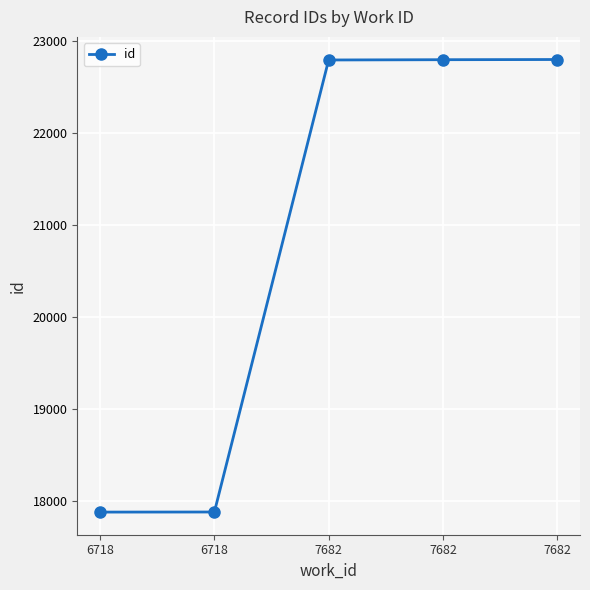

True or false: the data has more than 1 interior local peaks.

False